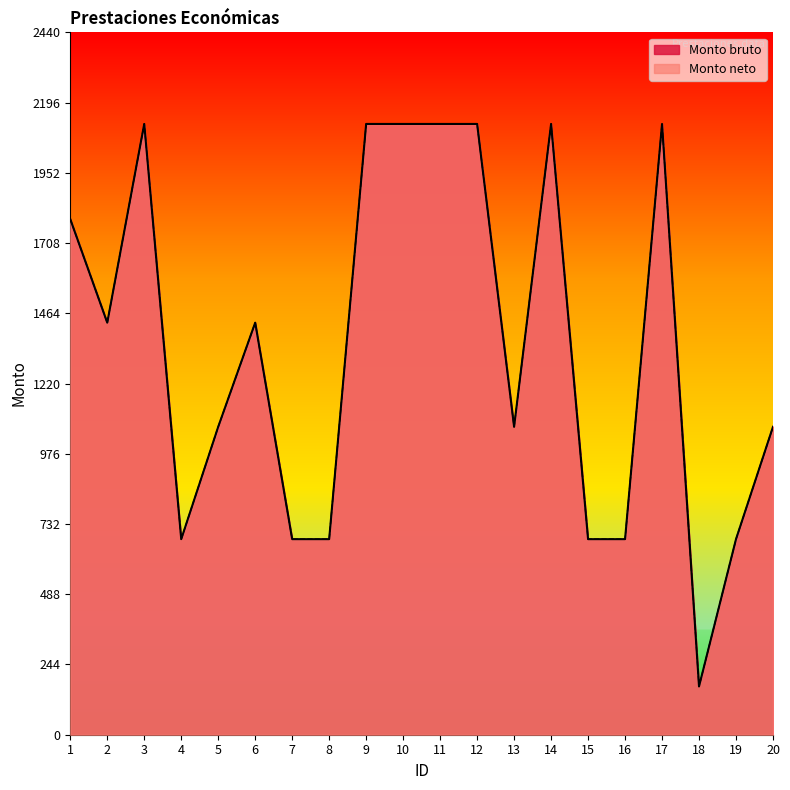

Which series changed the most between 1 and 7?

Monto bruto